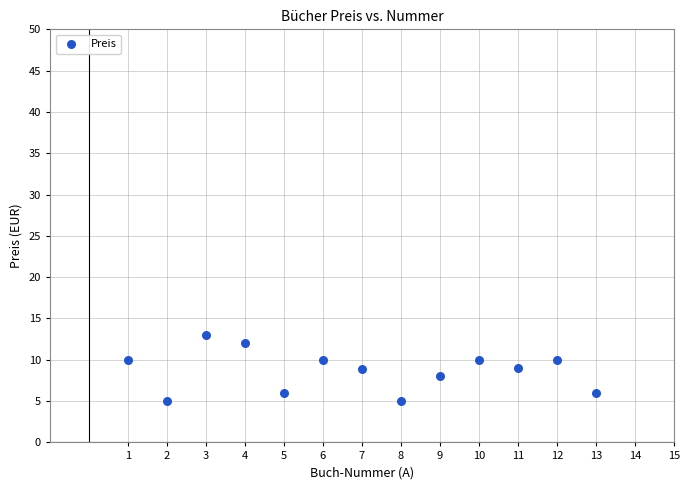

What is the range of Y values (max minus min)?

8.0